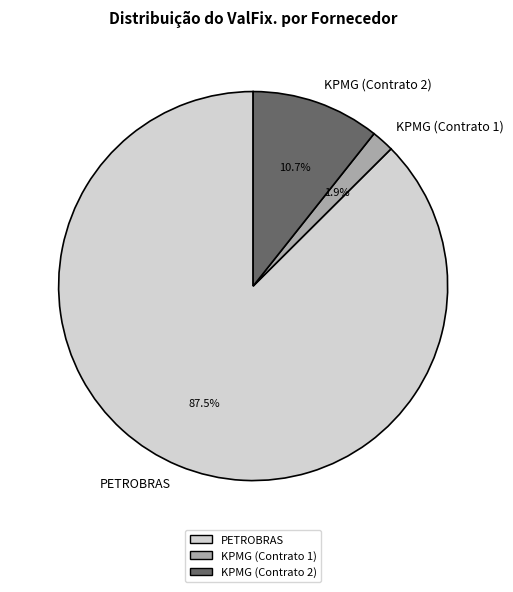

Count the number of slices in the pie.

3